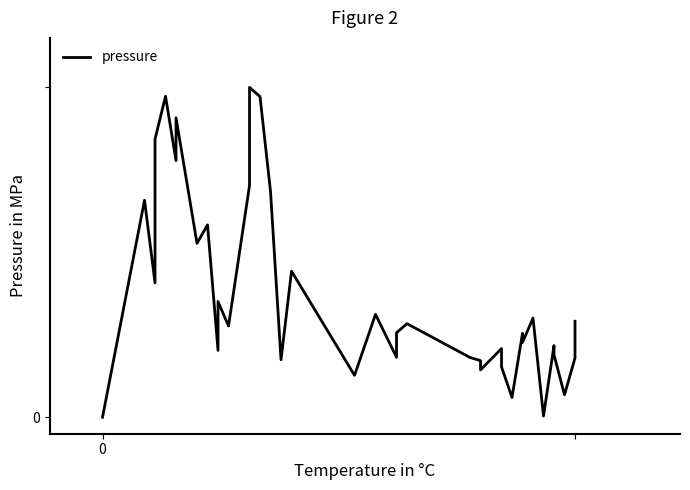

Is this an area chart (filled region under the line)?

No